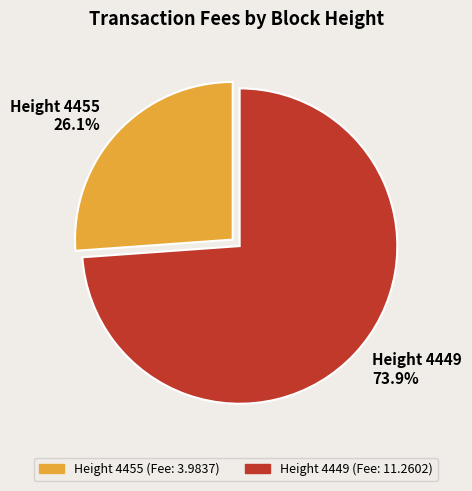

Is there a majority slice in this chart?

Yes